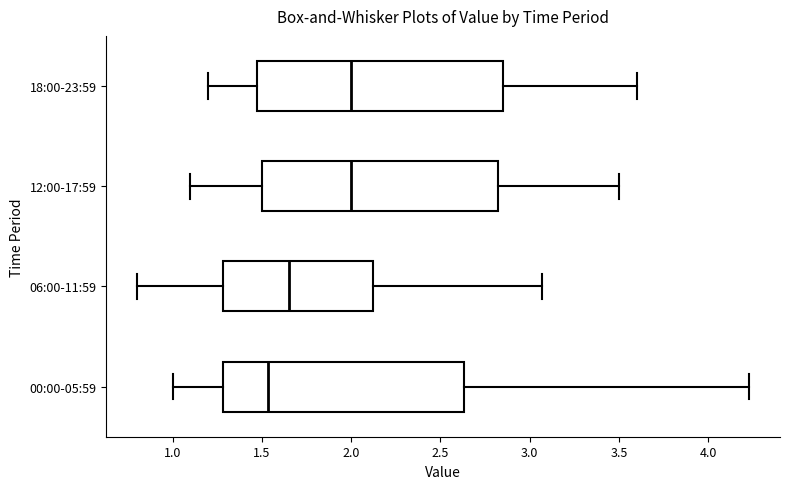

Reading bottom to top, transcribe this box plot: for each box, give where its median line is, the range the box spans, and where its two whiskers end, as read against the x-axis. The values are not printed on the chart, so give them approximately, as read against the axis.

00:00-05:59: median 1.55, box 1.30 to 2.65, whiskers 1.00 to 4.25
06:00-11:59: median 1.65, box 1.30 to 2.15, whiskers 0.80 to 3.05
12:00-17:59: median 2.00, box 1.50 to 2.85, whiskers 1.10 to 3.50
18:00-23:59: median 2.00, box 1.50 to 2.85, whiskers 1.20 to 3.60